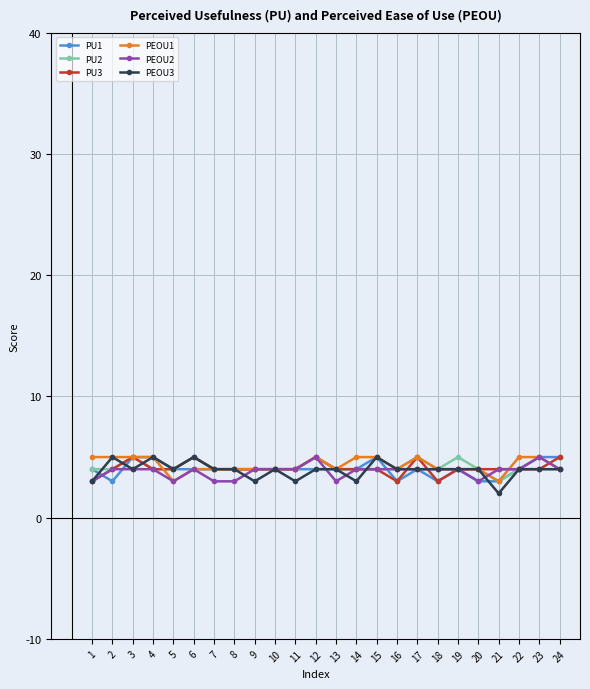

List the series in order of their overall mean, highest first.

PEOU1, PU2, PU3, PU1, PEOU3, PEOU2